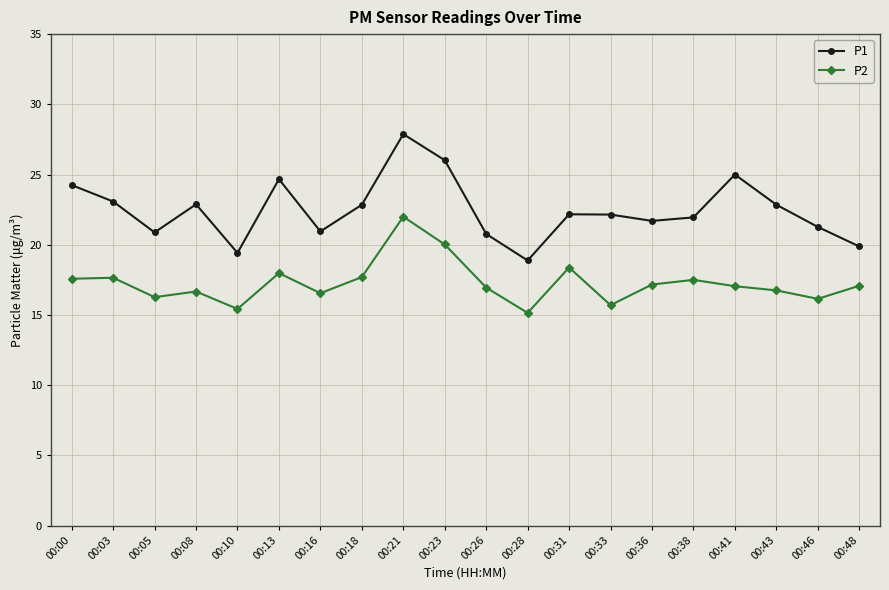

What is the average value of the P1 series?

22.5